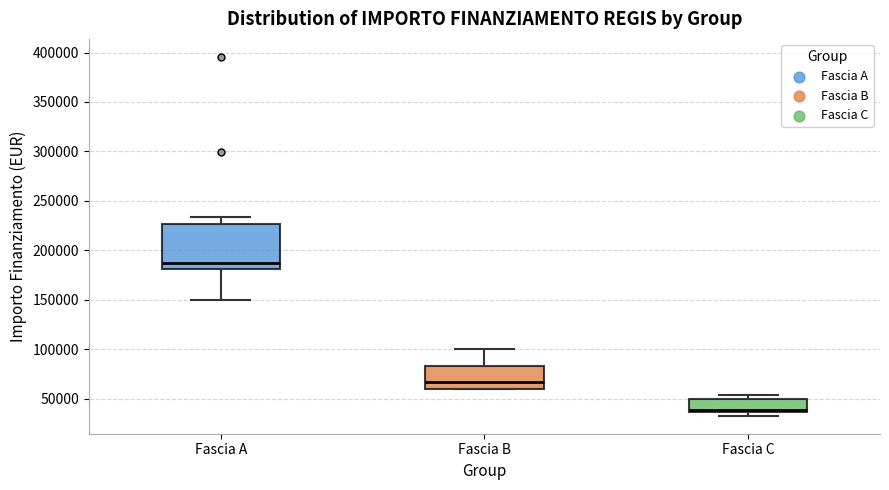

Reading left to right, transcribe this box plot: for each box, give where its median line is, the range the box spans, and where its two whiskers end, as read against the y-axis. The values are not printed on the chart, so give them approximately, as read against the axis.

Fascia A: median 185000, box 180000 to 225000, whiskers 150000 to 235000
Fascia B: median 65000, box 60000 to 85000, whiskers 60000 to 100000
Fascia C: median 40000, box 35000 to 50000, whiskers 35000 (just below the box's lower edge) to 55000